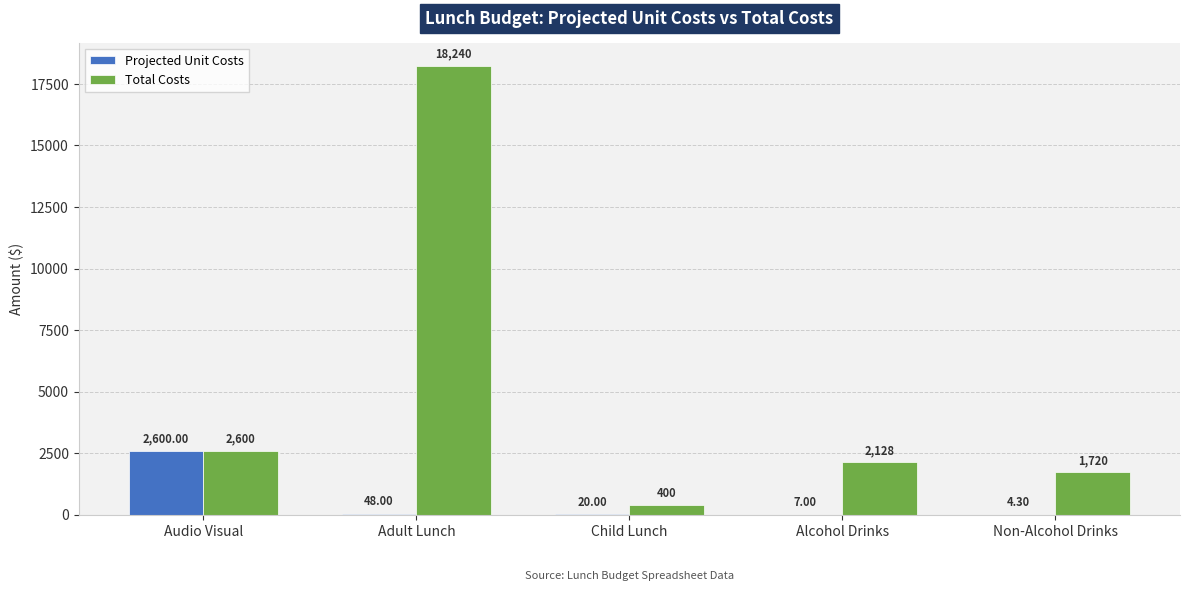

How many groups of bars are there?

5